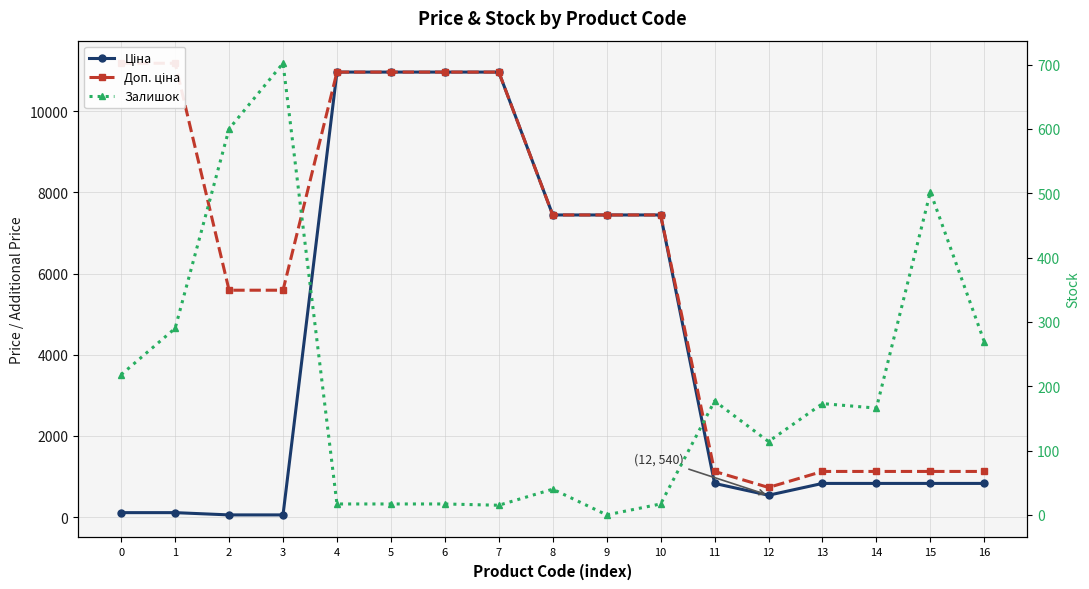

Is the value of Ціна at 6 greater than the value of Доп. ціна at 7?

No